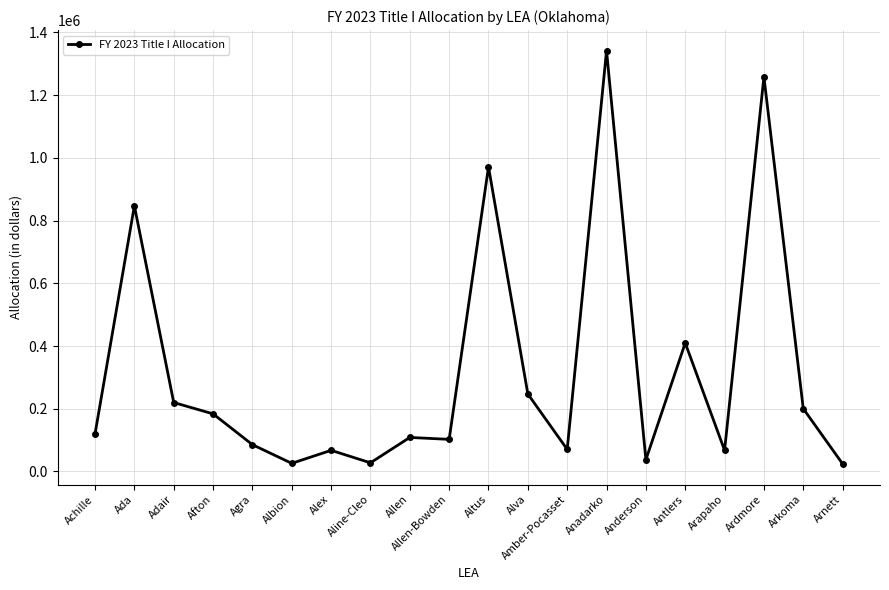

Where is the first local minimum?

Albion